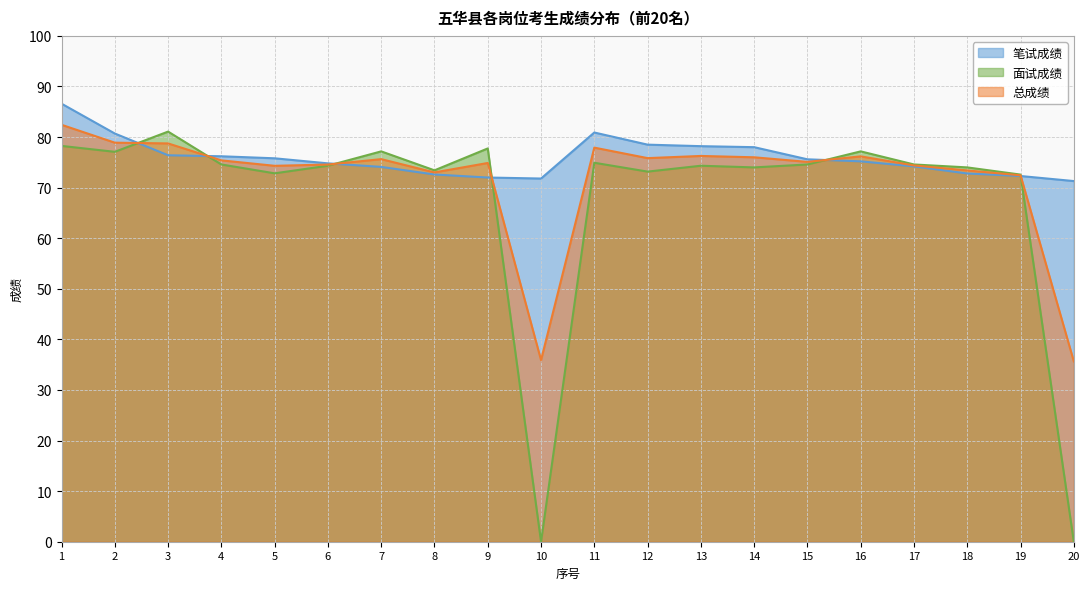

What is the total value across all series at 2?

236.7